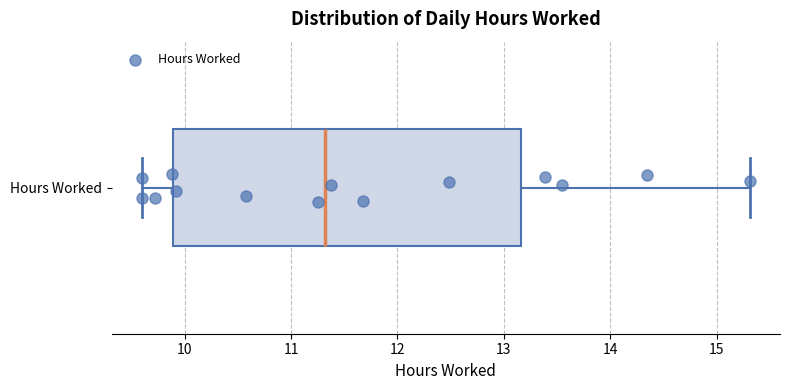

Where does the median line of the box for Hours Worked sit on the x-axis? The values are not printed on the chart, so give them approximately, as read against the axis.

11.3